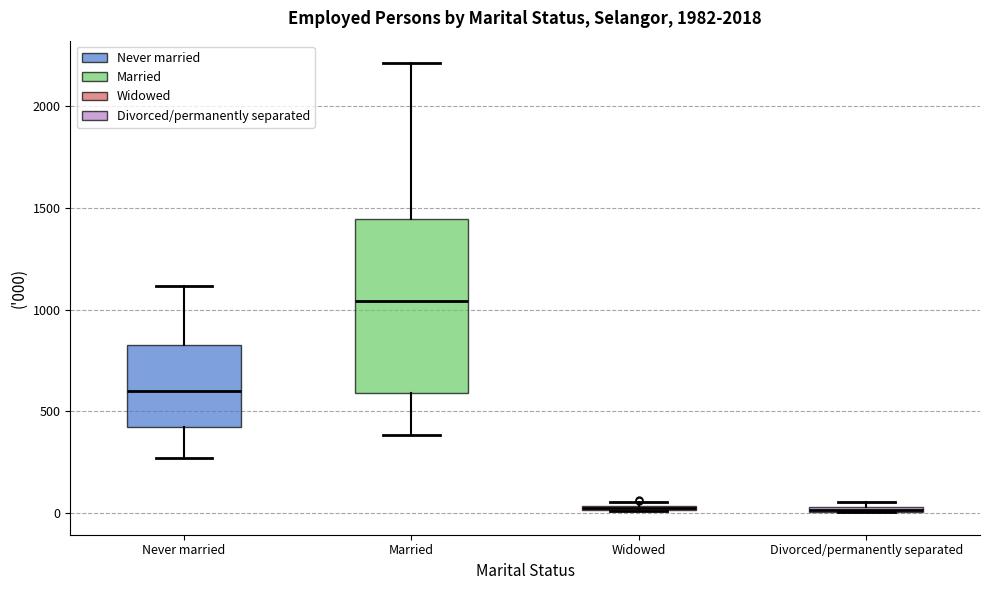

Comparing the boxes themselves (not the whiskers), which one is the tallest?

Married